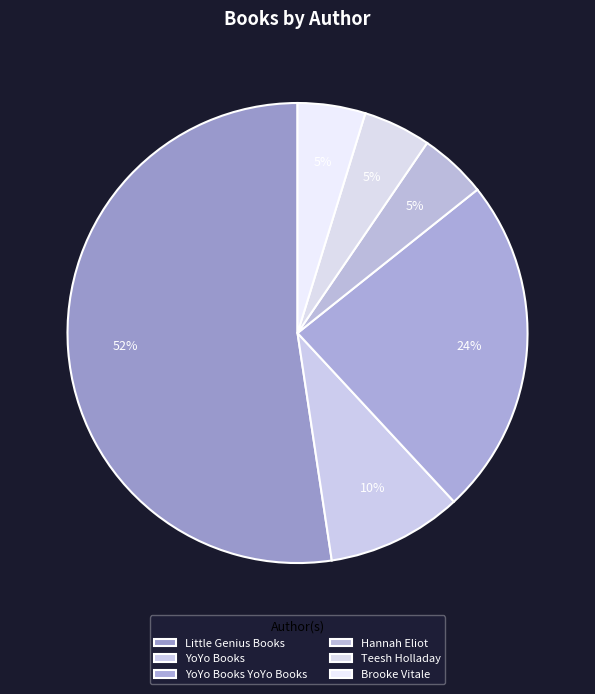

How many slices are in this pie chart?

6